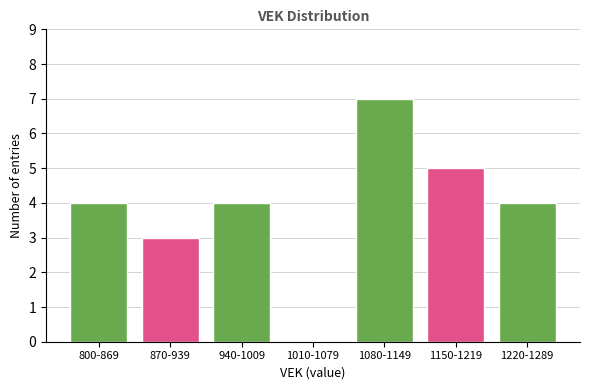

Reading left to right, extract all data points from this chart.

800-869=4	870-939=3	940-1009=4	1010-1079=0	1080-1149=7	1150-1219=5	1220-1289=4